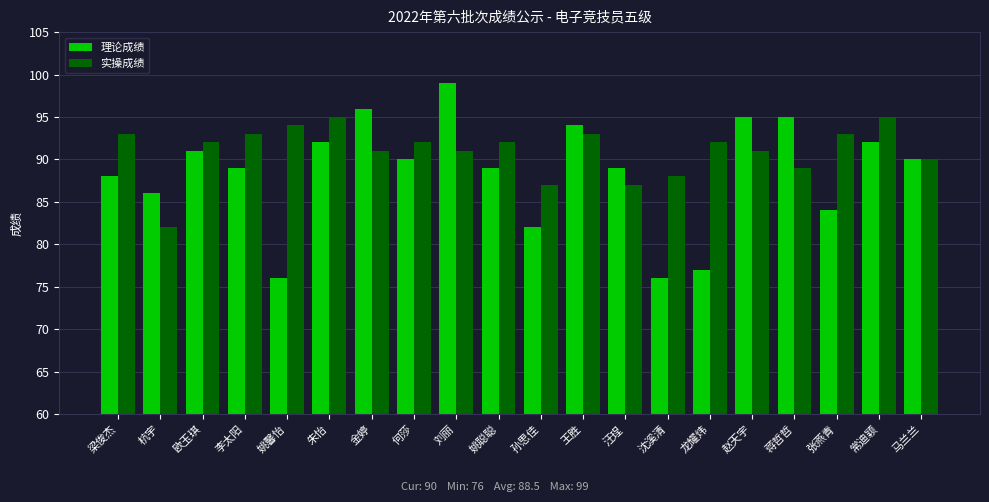

What are all the series names shown in the legend?

理论成绩, 实操成绩